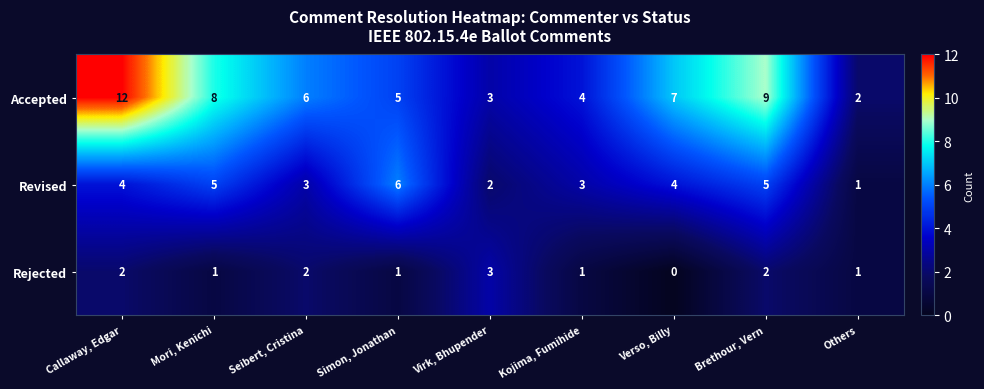

Count the Revised values in the range 3 to 5.

6